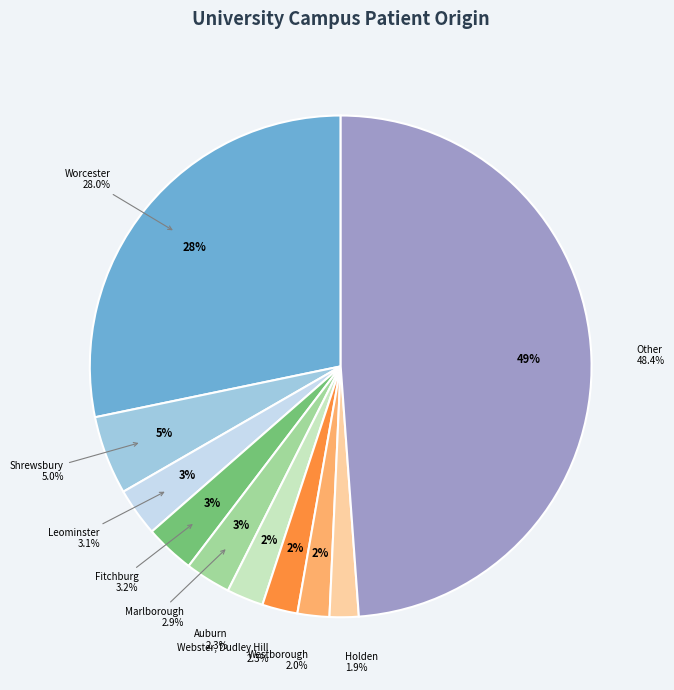

What is the largest slice in the pie chart?

Other